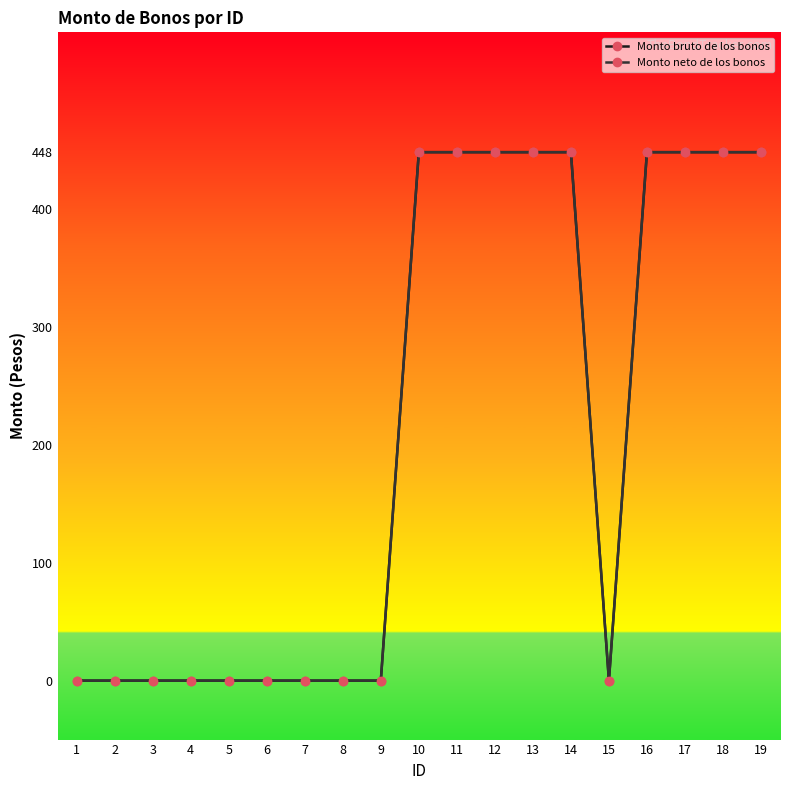

What is the difference between the maximum and minimum values in the Monto neto de los bonos series?

448.3